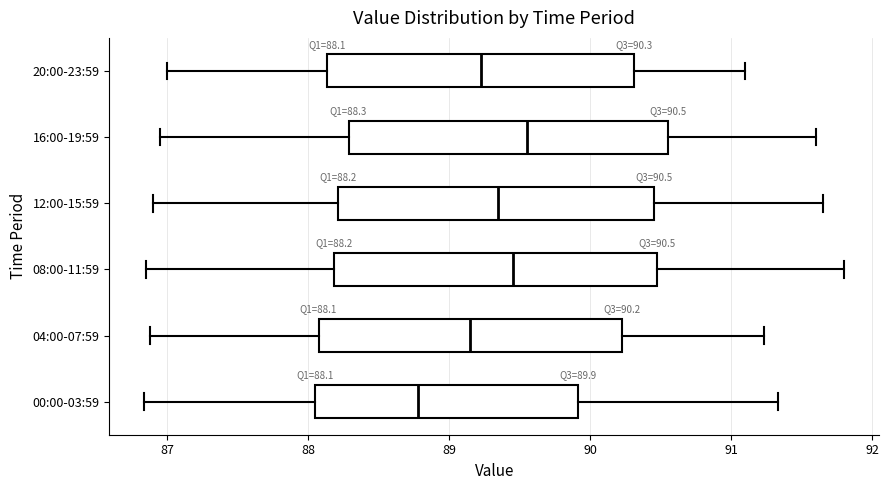

Which box has the furthest to the left median line?

00:00-03:59